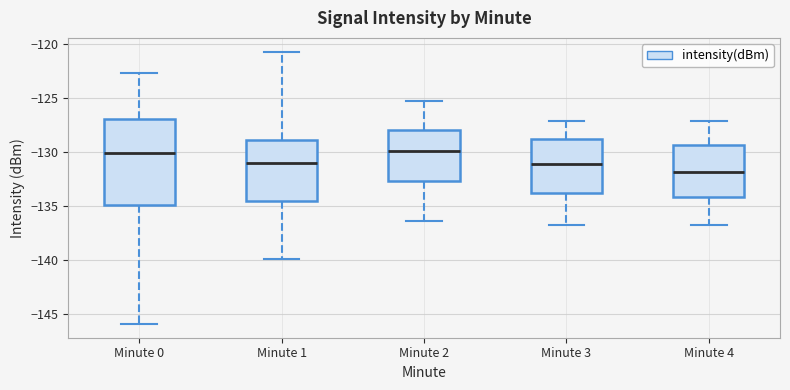

Reading left to right, transcribe this box plot: for each box, give where its median line is, the range the box spans, and where its two whiskers end, as read against the y-axis. The values are not printed on the chart, so give them approximately, as read against the axis.

Minute 0: median -130.0, box -135.0 to -127.0, whiskers -146.0 to -122.5
Minute 1: median -131.0, box -134.5 to -129.0, whiskers -140.0 to -120.5
Minute 2: median -130.0, box -132.5 to -128.0, whiskers -136.5 to -125.5
Minute 3: median -131.0, box -134.0 to -129.0, whiskers -137.0 to -127.0
Minute 4: median -132.0, box -134.0 to -129.5, whiskers -137.0 to -127.0